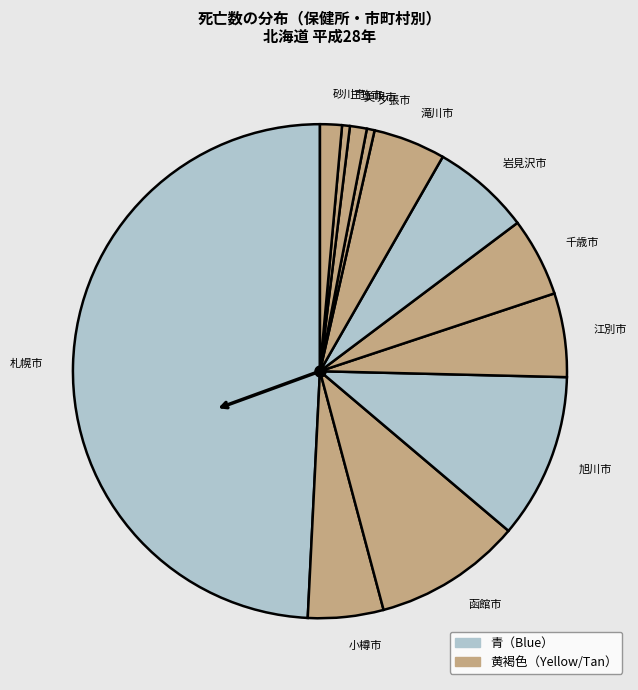

The 三笠市 slice represents 1% of the pie. True or false?

True